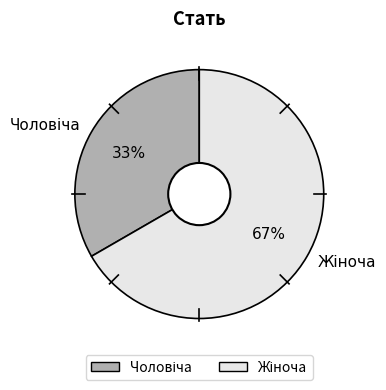

To the nearest percent, what is the average slice percentage?

50%